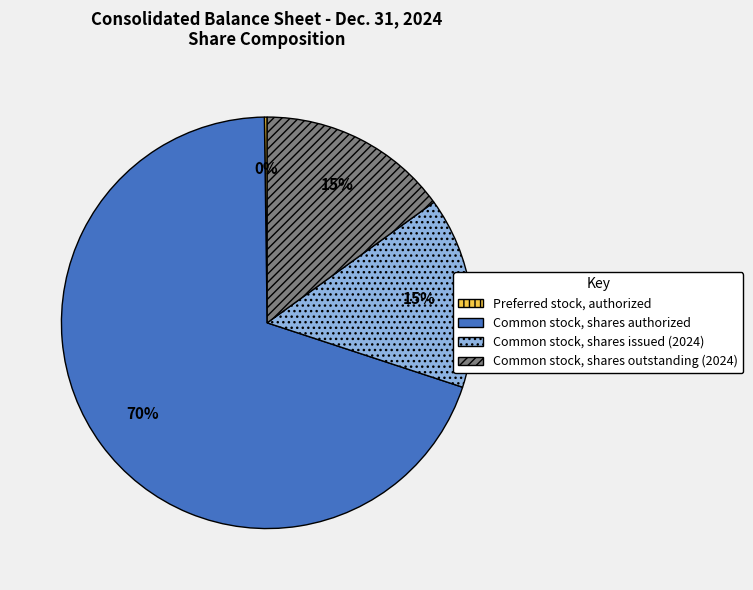

Which slice is the largest?

Common stock, shares authorized